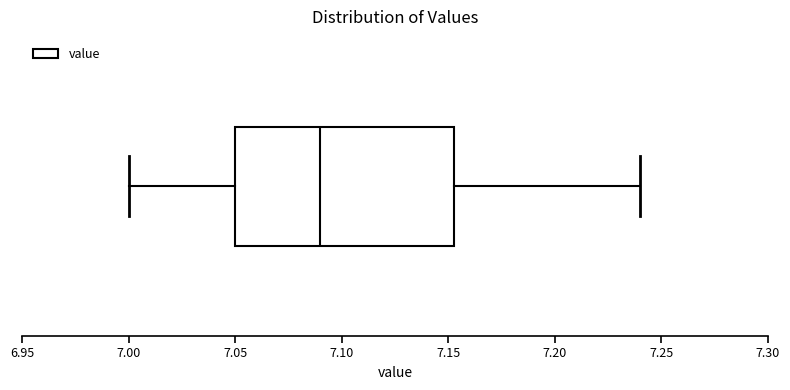

Read this box plot against the x-axis: the position of the median line, the range covered by the box, and the ends of both whiskers. The values are not printed on the chart, so give them approximately, as read against the axis.

median 7.090, box 7.050 to 7.155, whiskers 7.000 to 7.240